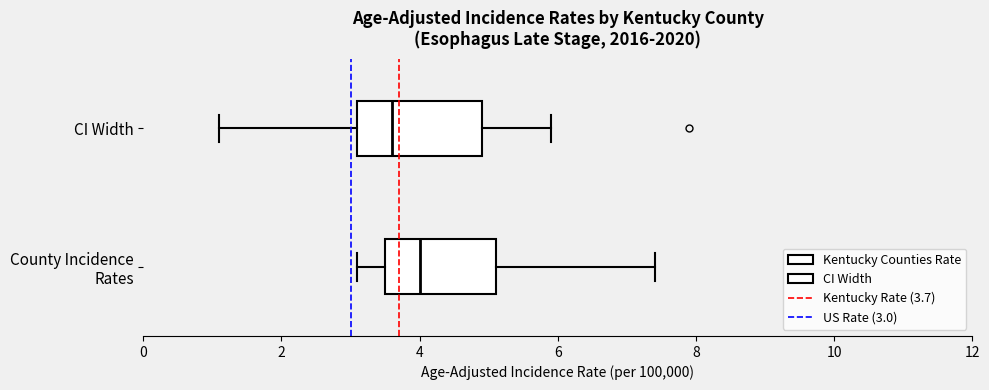

Where is the left edge of the box for CI Width on the x-axis? The values are not printed on the chart, so give them approximately, as read against the axis.

3.2